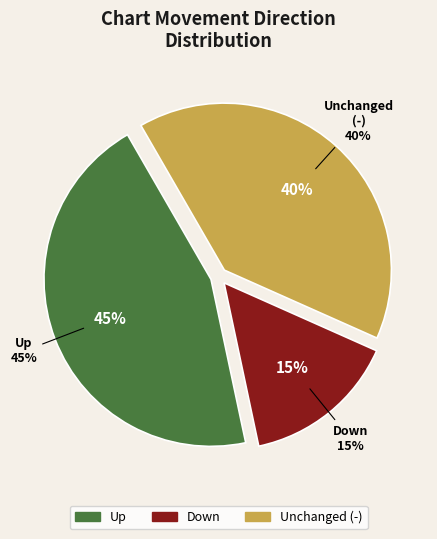

Which category has the smallest portion of the pie?

down